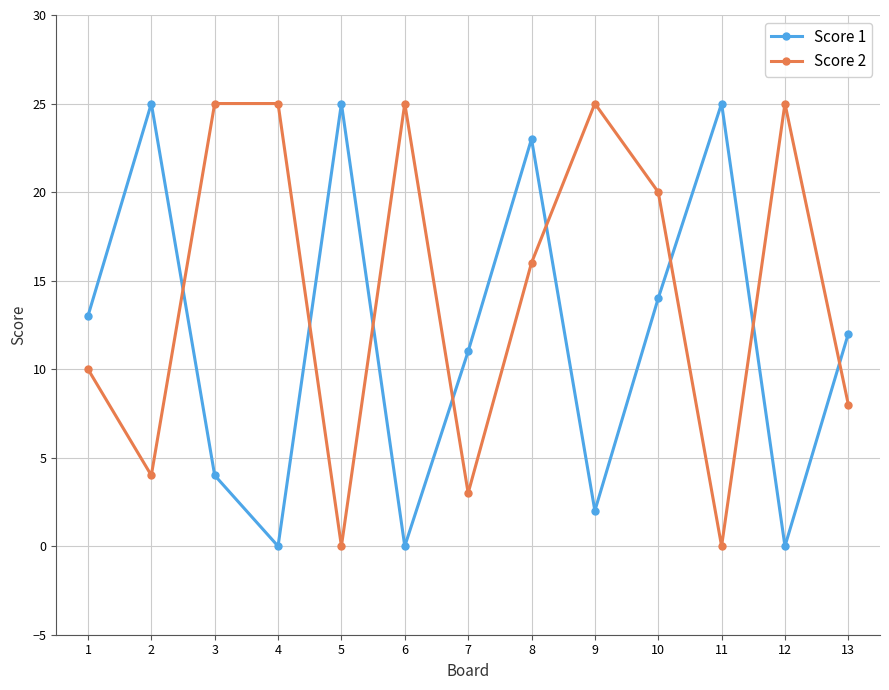

Which series has the largest total across all categories?

Score 2